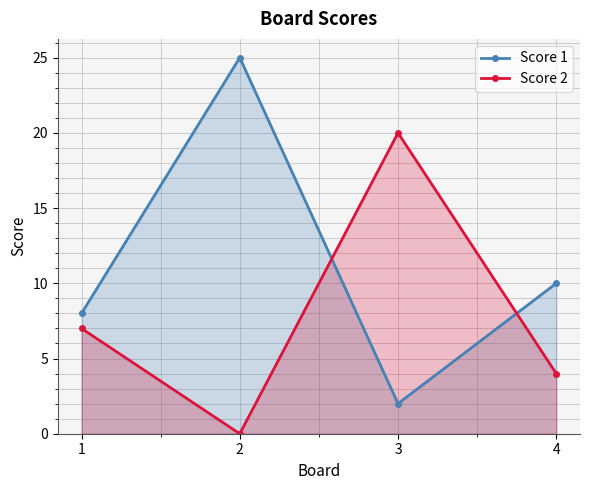

Rank the categories by Score 2 value from lowest to highest.

2, 4, 1, 3